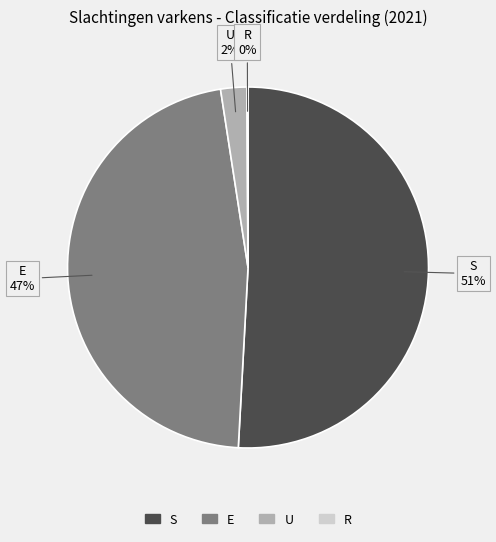

To the nearest percent, what is the difference between the largest and smallest slice percentages?

51%